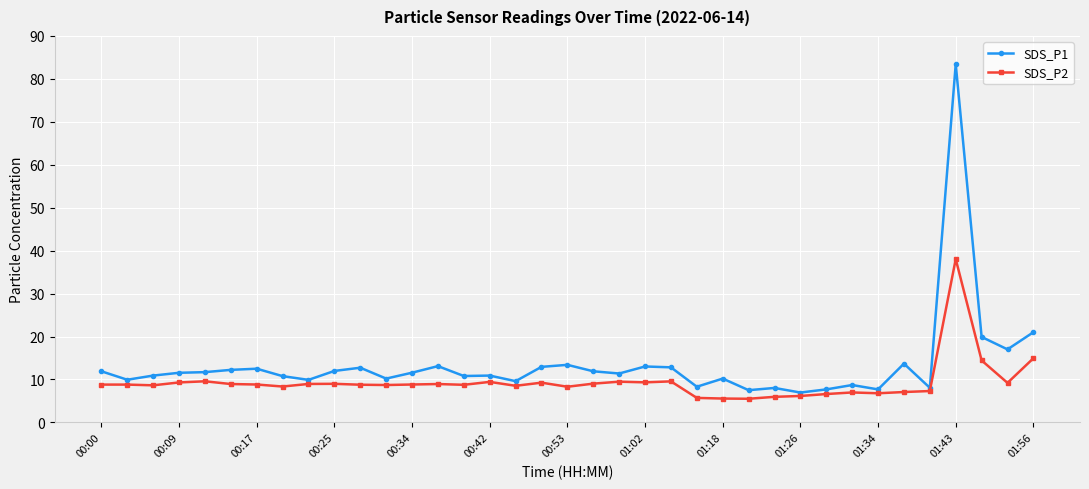

How many categories are shown in the chart?

37